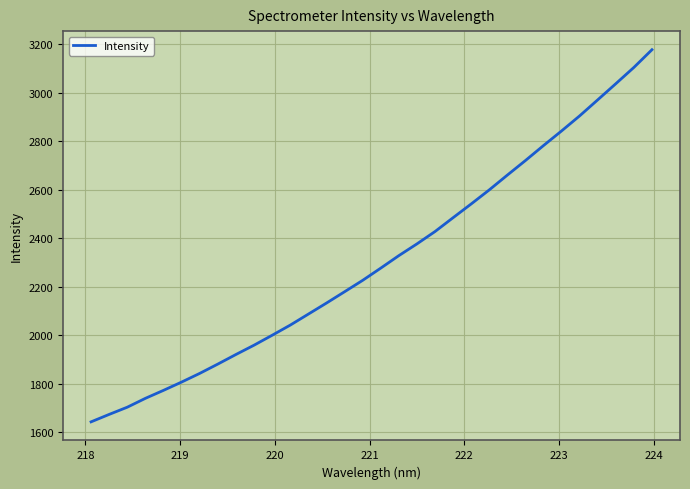

What is the minimum value shown in the chart?

1642.8